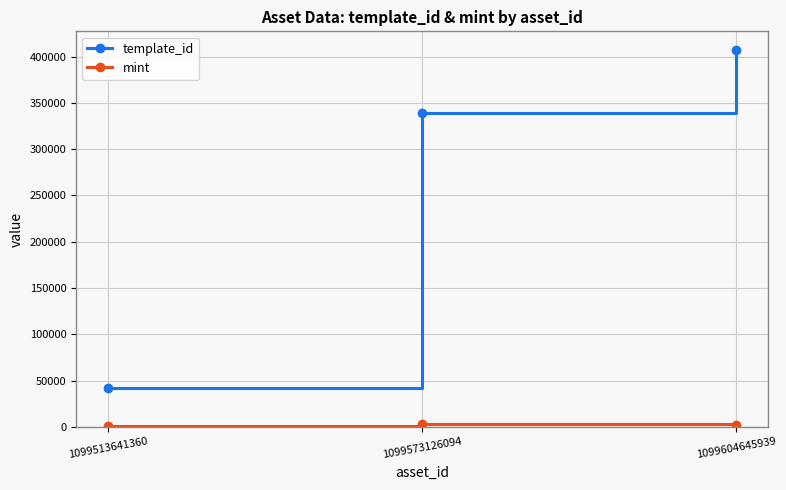

Is this an area chart (filled region under the line)?

No